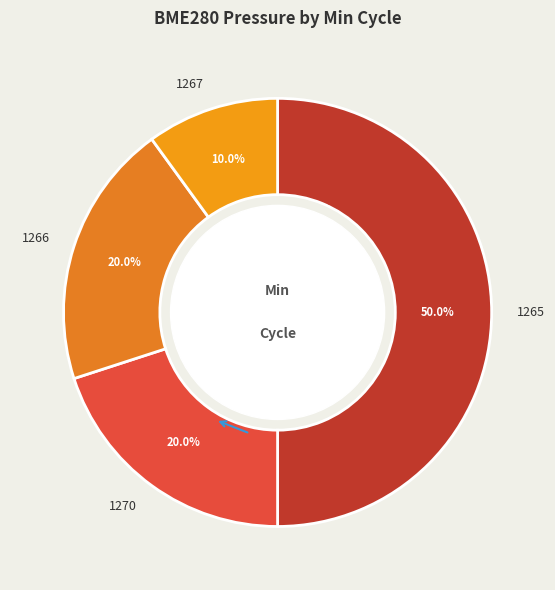

Does 1266 represent more than half of the total?

No